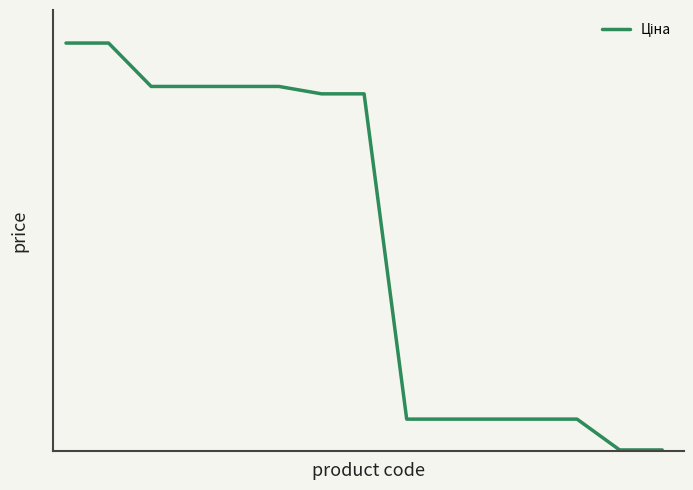

How many lines are shown in the chart?

1